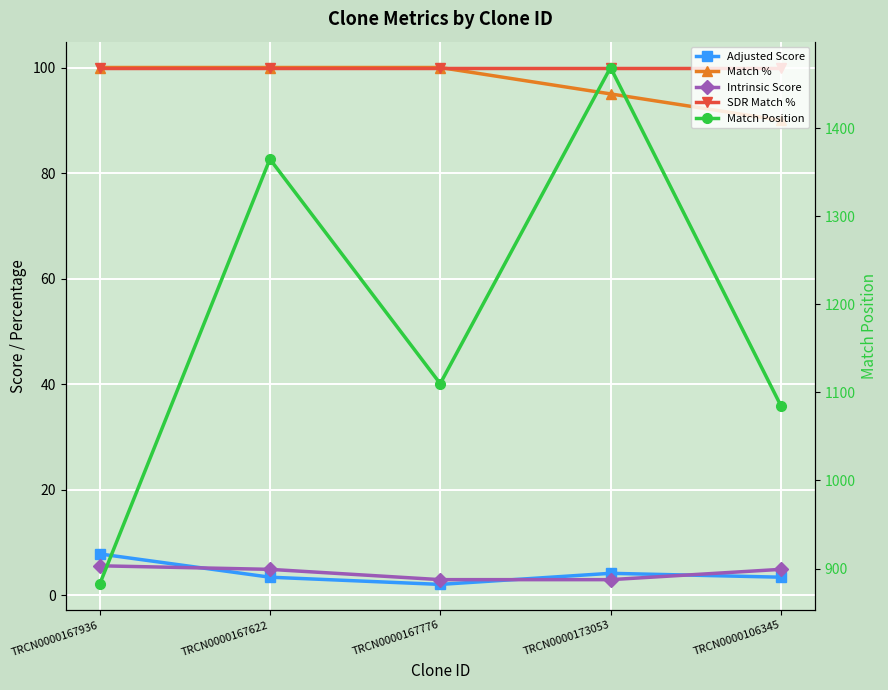

How many interior local peaks does the Adjusted Score series have?

1